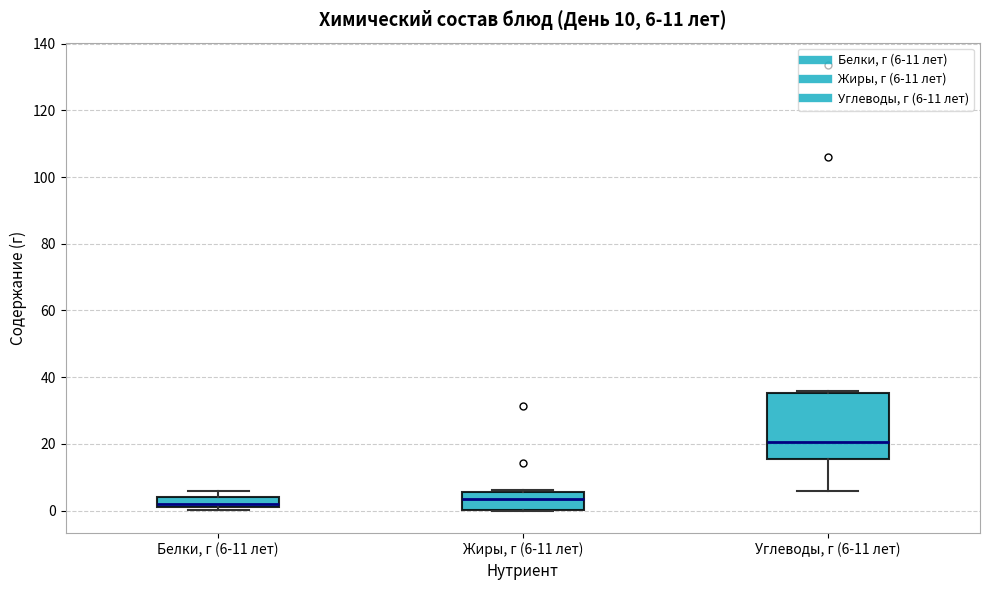

Comparing the boxes themselves (not the whiskers), which one is the tallest?

Углеводы, г (6-11 лет)